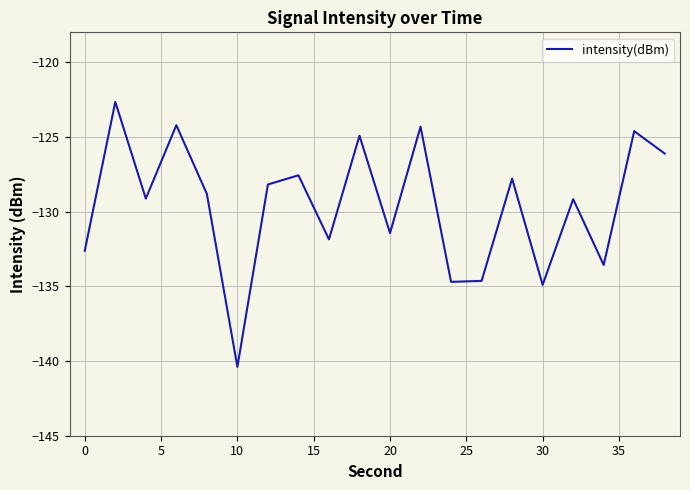

What is the difference between the maximum and minimum values?

17.7